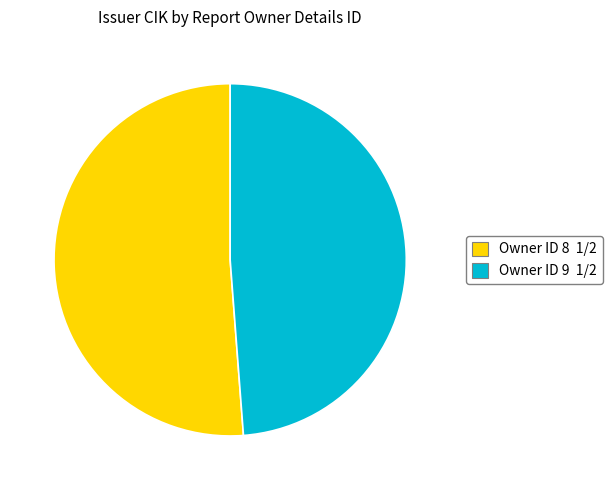

Is there any slice that represents more than half of the pie?

Yes